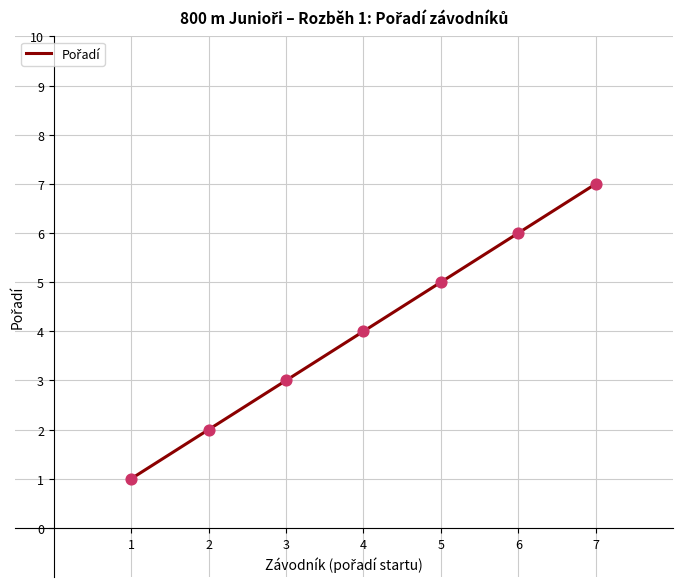

What is the change in value from 3 to 7?

+4